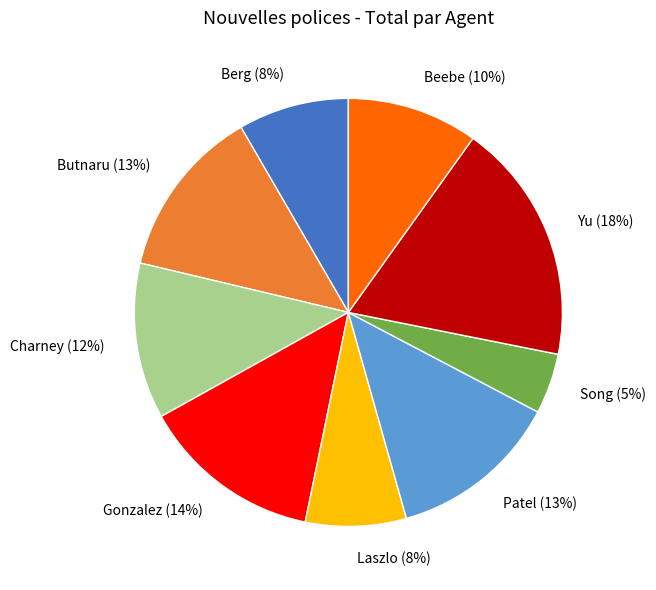

Is there a majority slice in this chart?

No